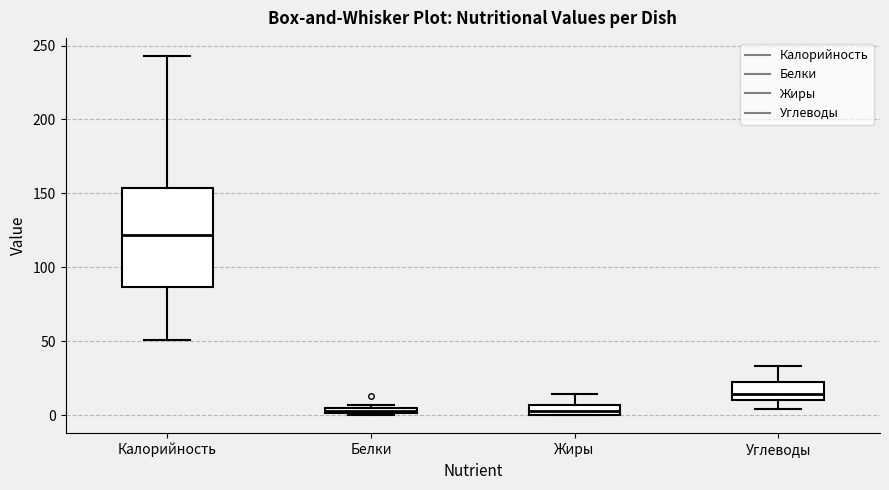

Where is the upper edge of the box for Белки on the y-axis? The values are not printed on the chart, so give them approximately, as read against the axis.

5